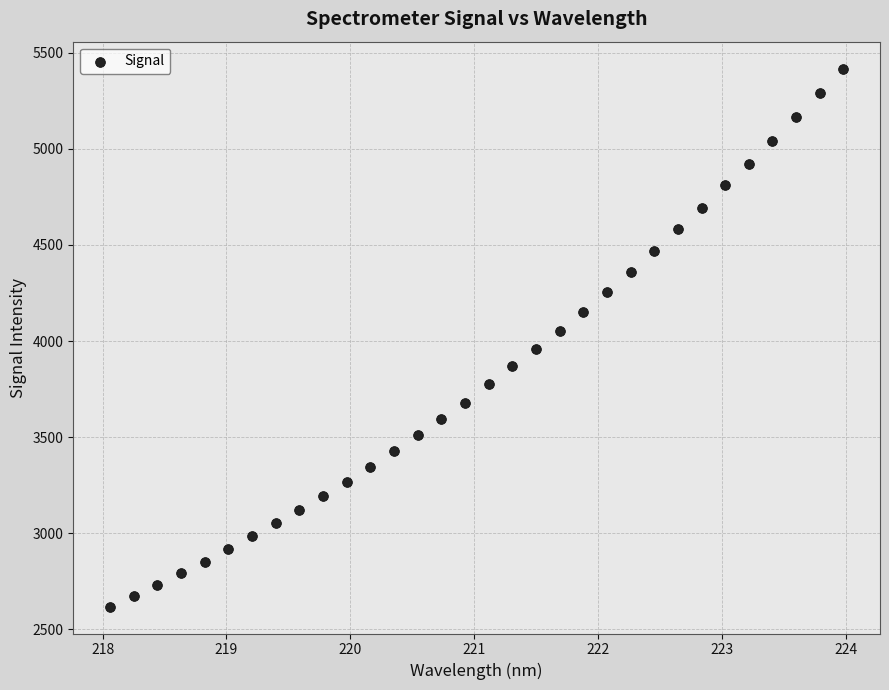

What is the range of X values (max minus min)?

5.9